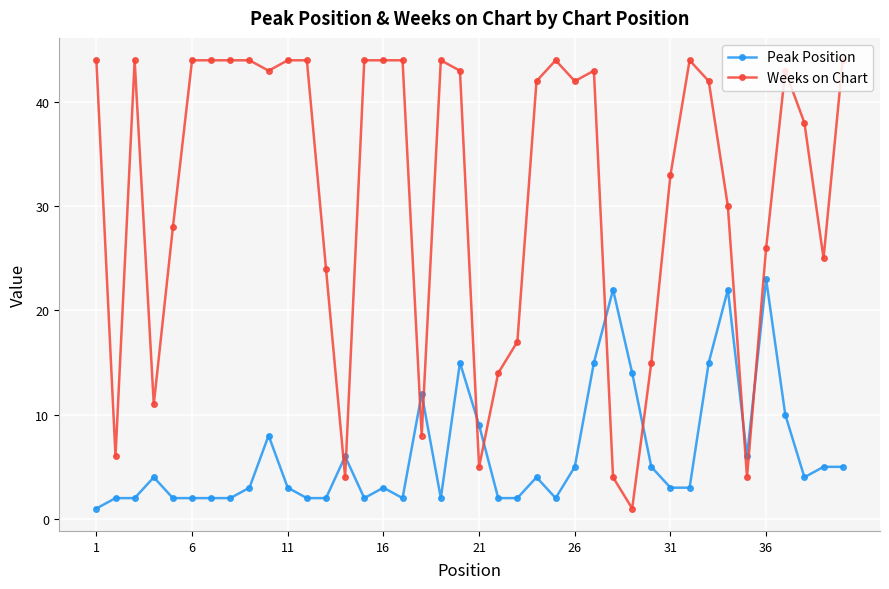

Rank the series by their average value, from lowest to highest.

Peak Position, Weeks on Chart